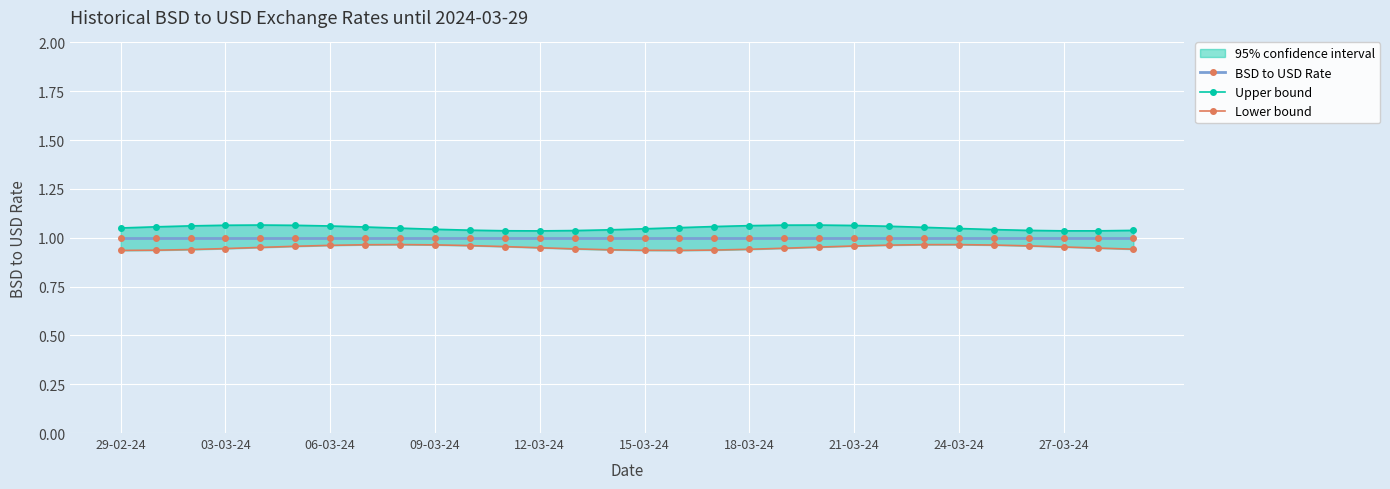

What is the greatest value displayed?

1.1